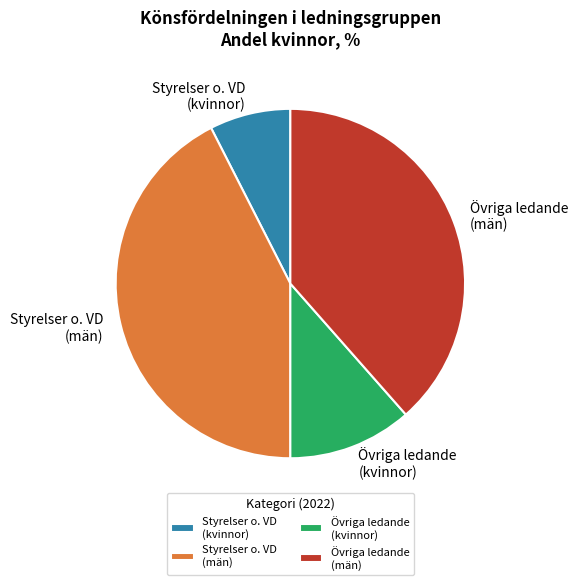

Rank the categories by value from lowest to highest.

Styrelser o. VD (kvinnor), Övriga ledande (kvinnor), Övriga ledande (män), Styrelser o. VD (män)